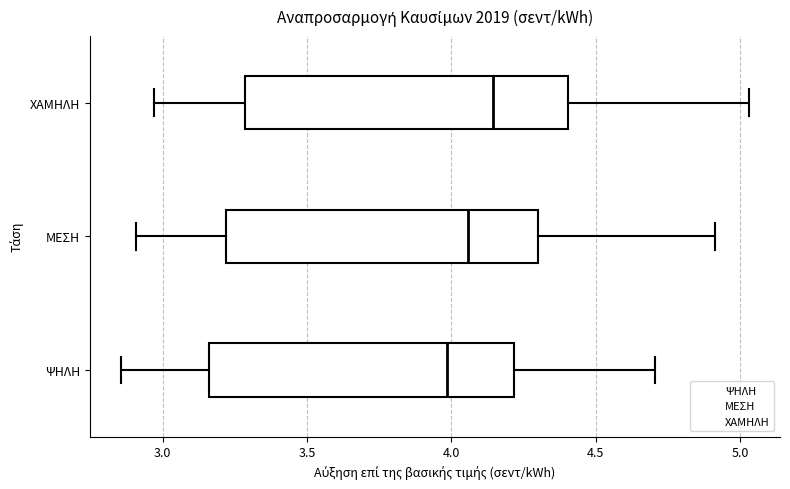

Reading bottom to top, transcribe this box plot: for each box, give where its median line is, the range the box spans, and where its two whiskers end, as read against the x-axis. The values are not printed on the chart, so give them approximately, as read against the axis.

ΨΗΛΗ: median 4.00, box 3.15 to 4.20, whiskers 2.85 to 4.70
ΜΕΣΗ: median 4.05, box 3.20 to 4.30, whiskers 2.90 to 4.90
ΧΑΜΗΛΗ: median 4.15, box 3.30 to 4.40, whiskers 2.95 to 5.05